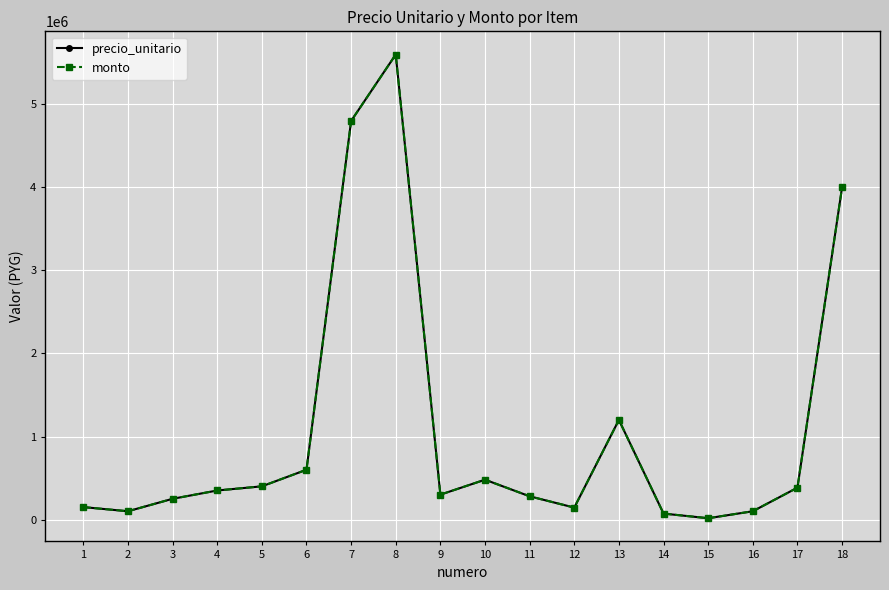

Reading right to left, list all the values displayed in this chart.

precio_unitario: 4000000	384000	100000	16000	72000	1200000	144000	280000	480000	300000	5600000	4800000	600000	400000	350000	250000	100000	150000
monto: 4000000	384000	100000	16000	72000	1200000	144000	280000	480000	300000	5600000	4800000	600000	400000	350000	250000	100000	150000